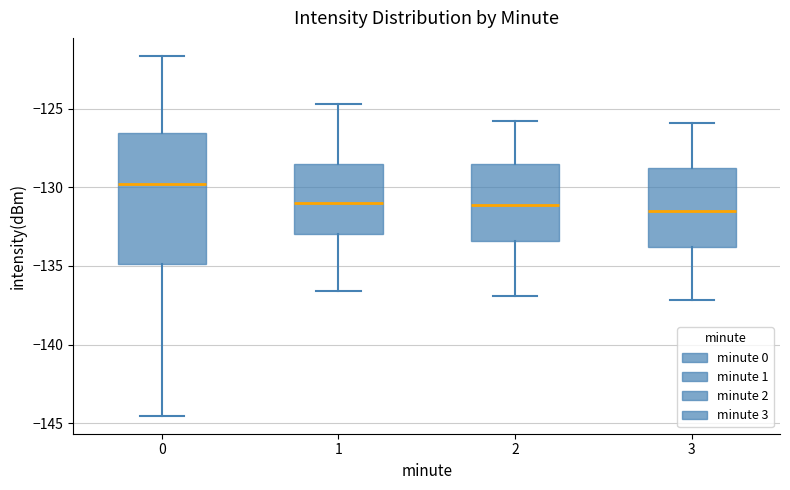

Which box is the tallest, from its lower edge to its upper edge?

0